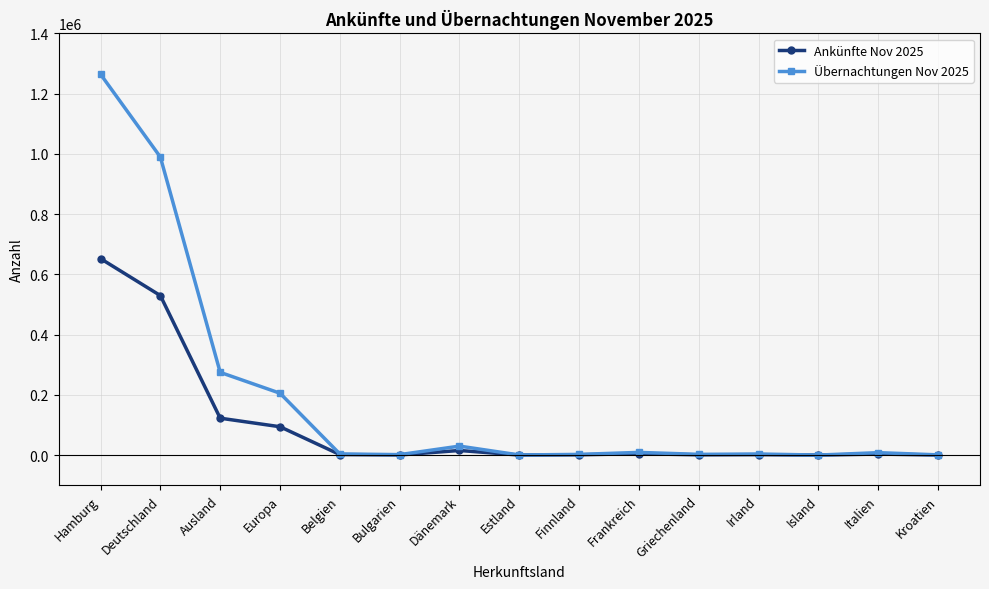

Between Dänemark and Island, which series saw the biggest shift?

Übernachtungen Nov 2025